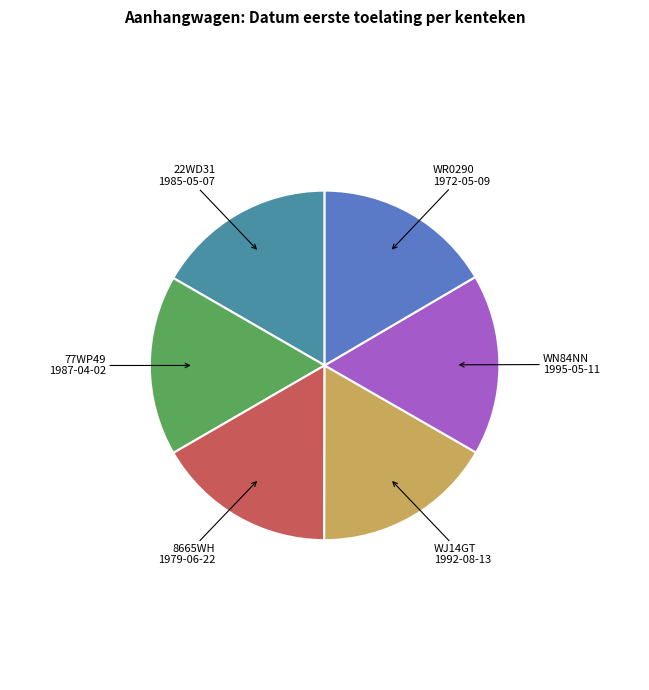

True or false: WR0290 accounts for 24% of the total.

False